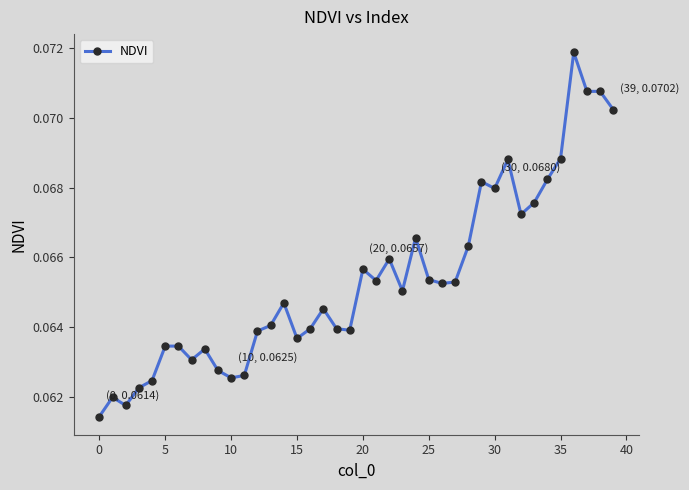

Is this an area chart (filled region under the line)?

No